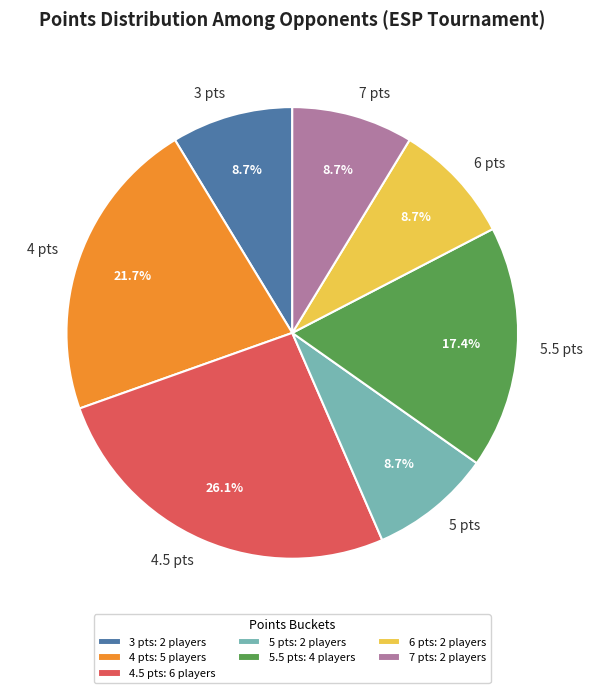

Between 5 pts and 4.5 pts, which is larger?

4.5 pts